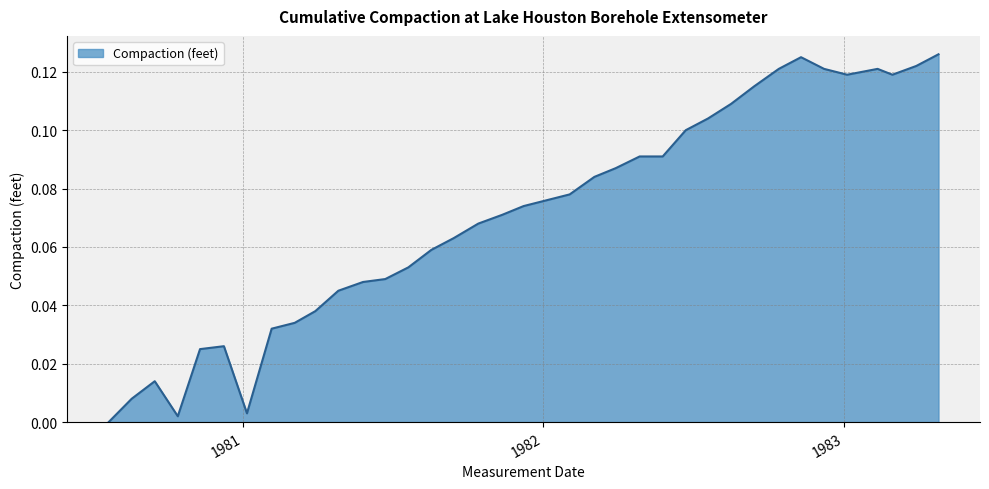

Count the number of categories in the chart.

37